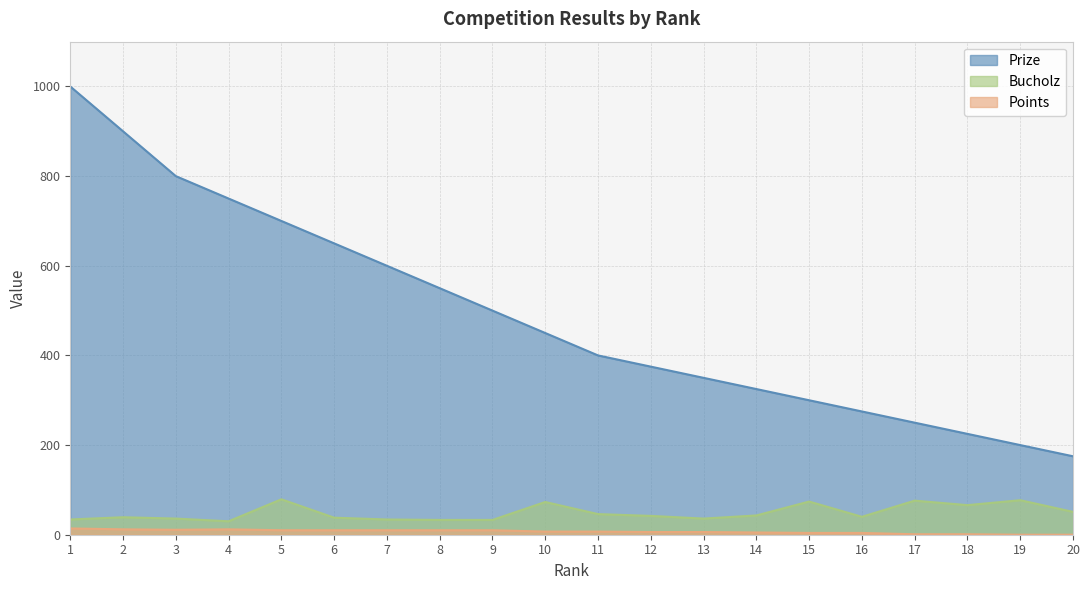

Which label corresponds to the smallest value in the chart?

19